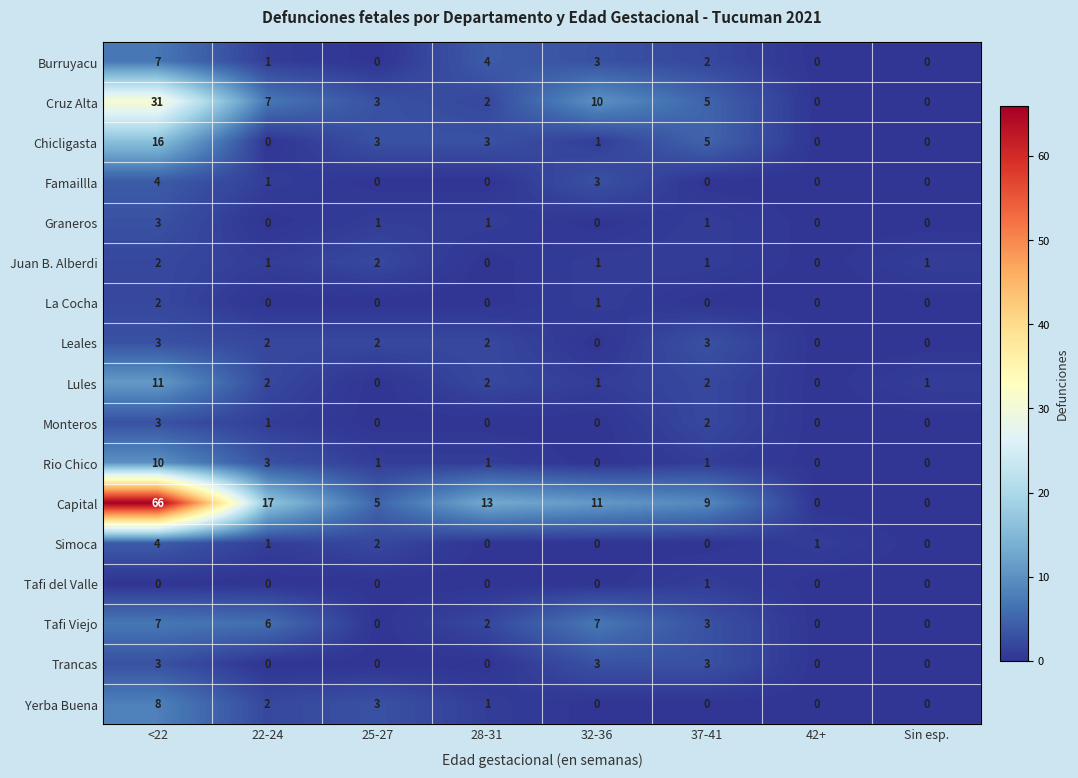

The value of Cruz Alta at 28-31 is 2. True or false?

True